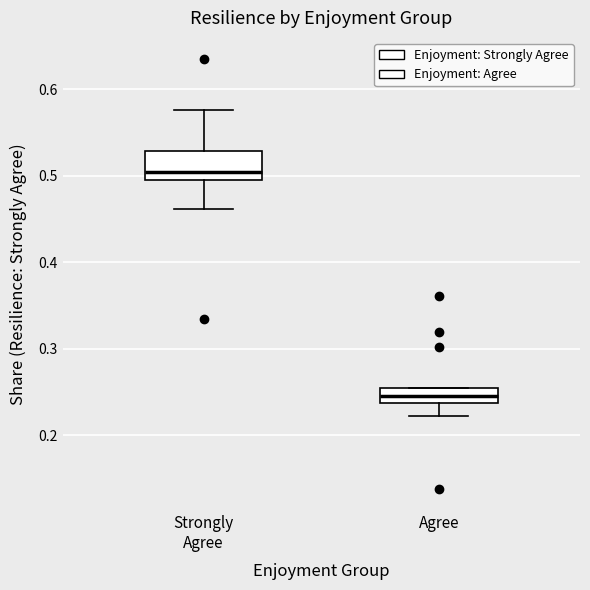

Reading left to right, transcribe this box plot: for each box, give where its median line is, the range the box spans, and where its two whiskers end, as read against the y-axis. The values are not printed on the chart, so give them approximately, as read against the axis.

Strongly Agree: median 0.50, box 0.49 to 0.53, whiskers 0.46 to 0.58
Agree: median 0.25 (inside the box), box 0.24 to 0.25, whiskers 0.22 to 0.25